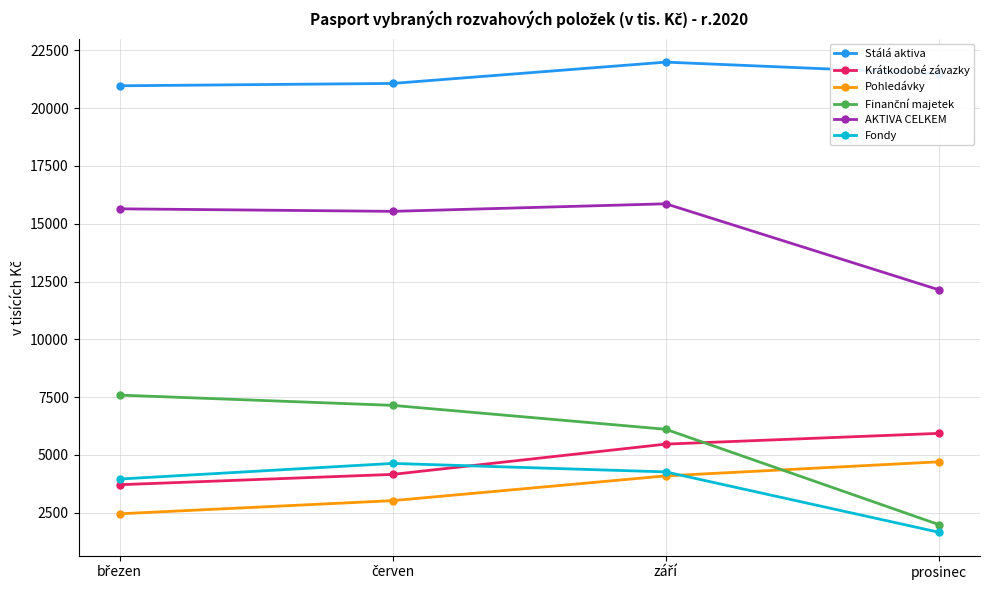

Which series has the largest total across all categories?

Stálá aktiva